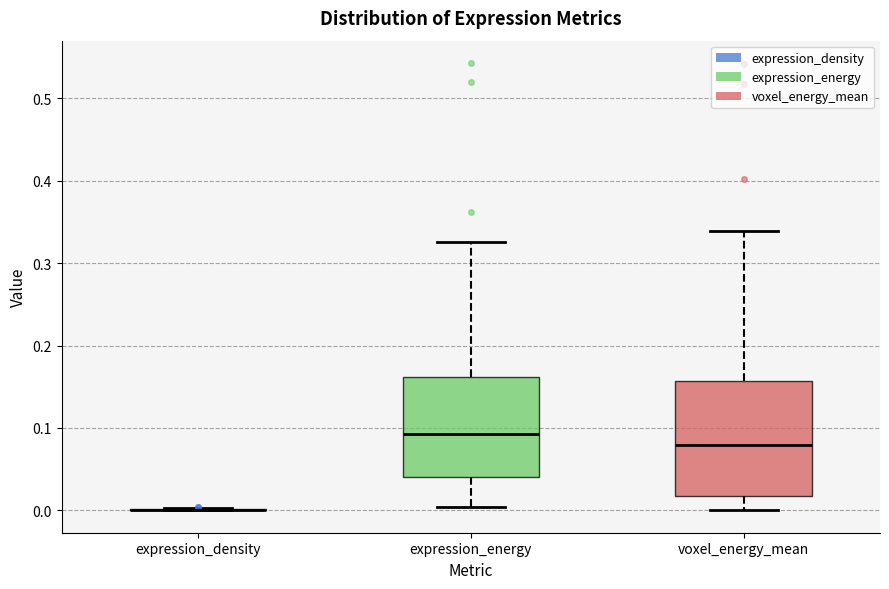

Reading left to right, transcribe this box plot: for each box, give where its median line is, the range the box spans, and where its two whiskers end, as read against the y-axis. The values are not printed on the chart, so give them approximately, as read against the axis.

expression_density: box collapsed to a line at 0.00, whiskers 0.00 to 0.00
expression_energy: median 0.09, box 0.04 to 0.16, whiskers 0.00 to 0.33
voxel_energy_mean: median 0.08, box 0.02 to 0.16, whiskers 0.00 to 0.34